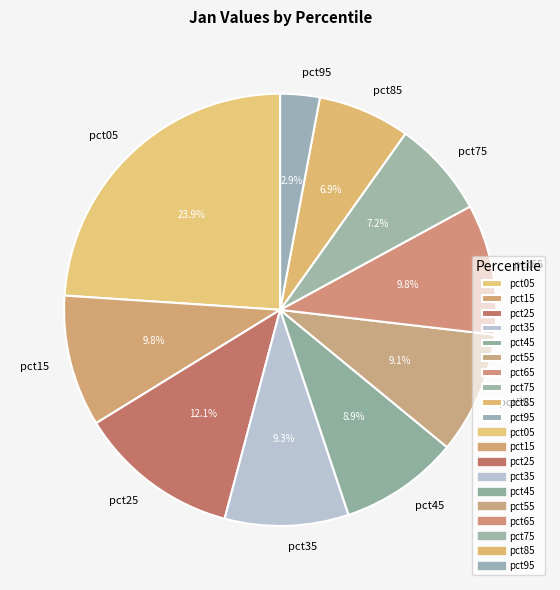

The pct25 slice represents 1% of the pie. True or false?

False